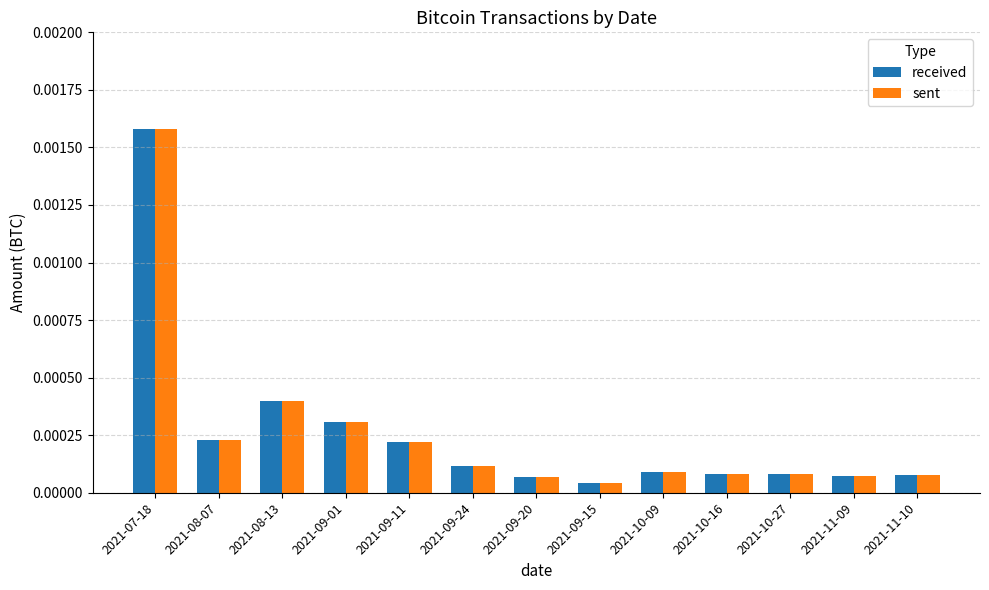

At which category is the sum across all series the highest?

2021-07-18